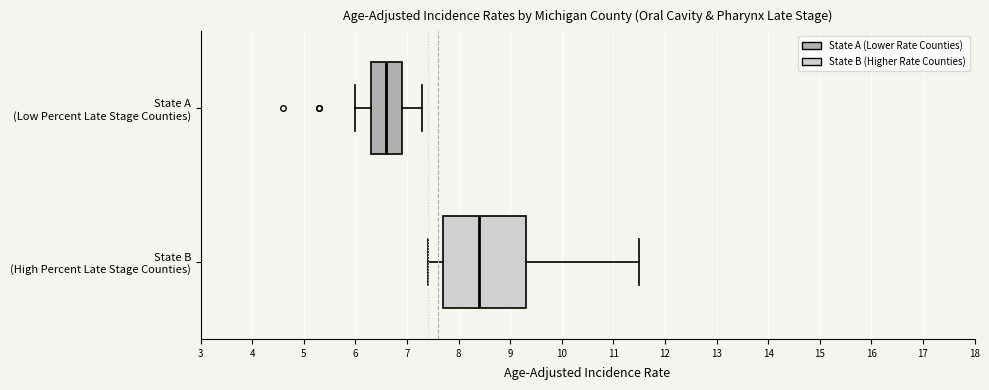

Where does the right whisker of the box for State B (High Percent Late Stage Counties) end on the x-axis? The values are not printed on the chart, so give them approximately, as read against the axis.

11.5